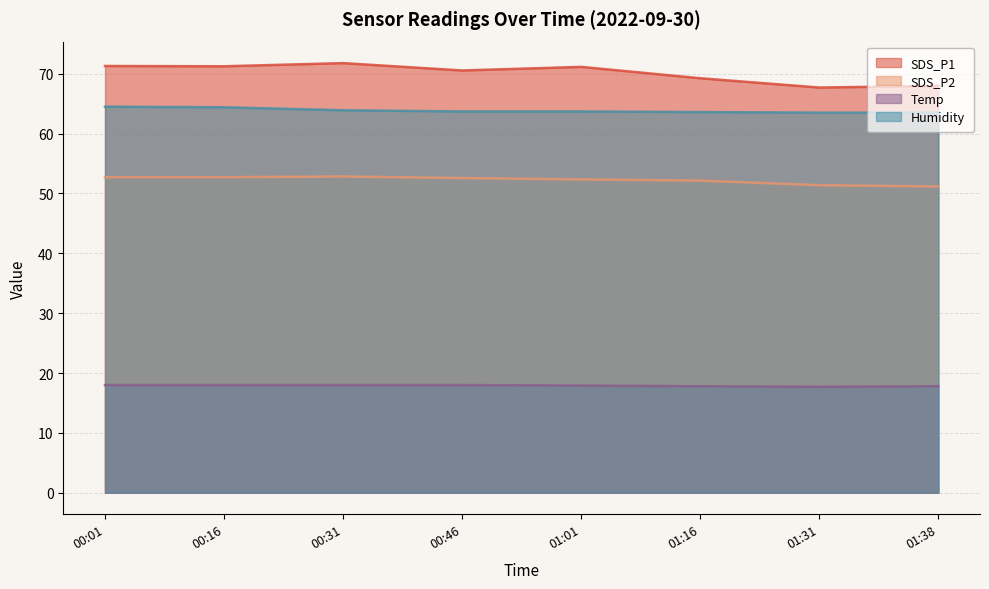

Which series has the largest range (max minus min)?

SDS_P1